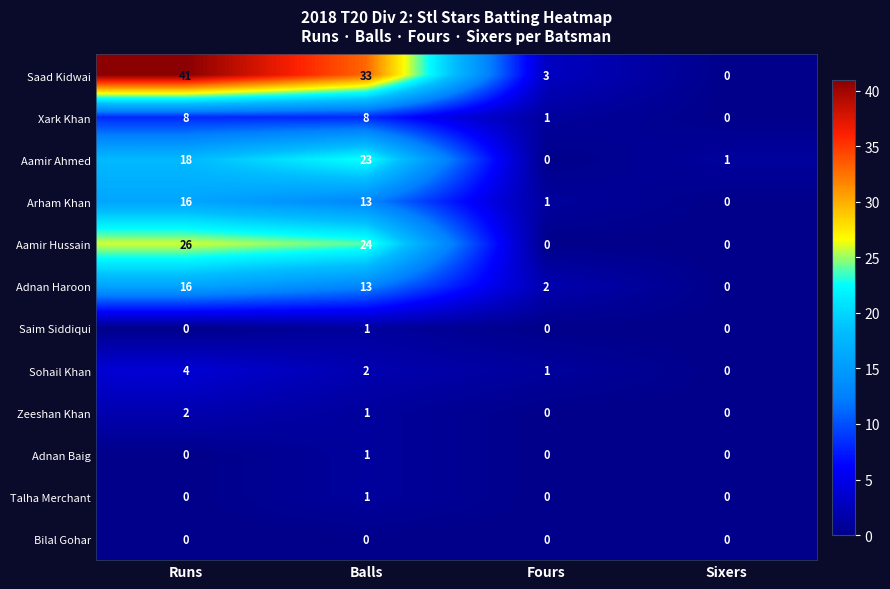

At which category is the sum across all series the highest?

Runs